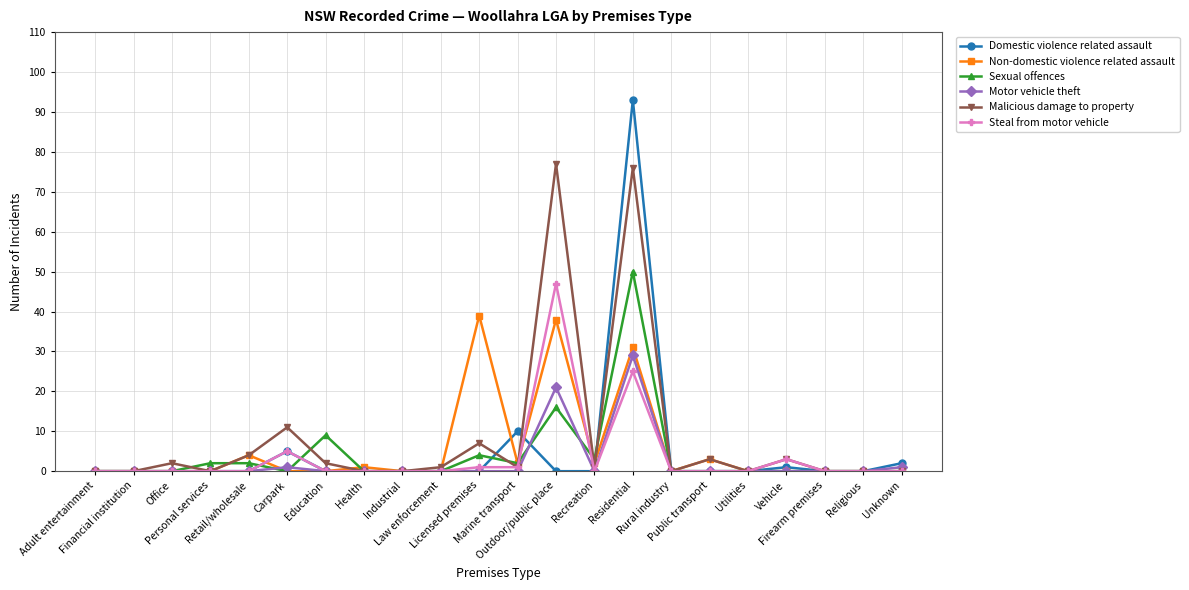

At which category is the sum across all series the highest?

Residential